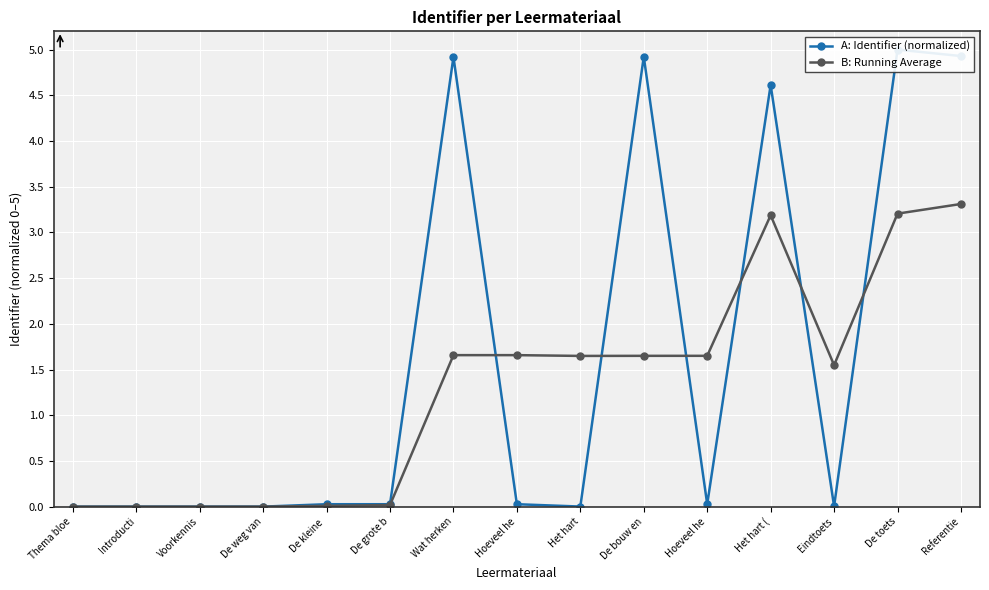

Which category has the lowest value in the B: Running Average series?

Thema bloe